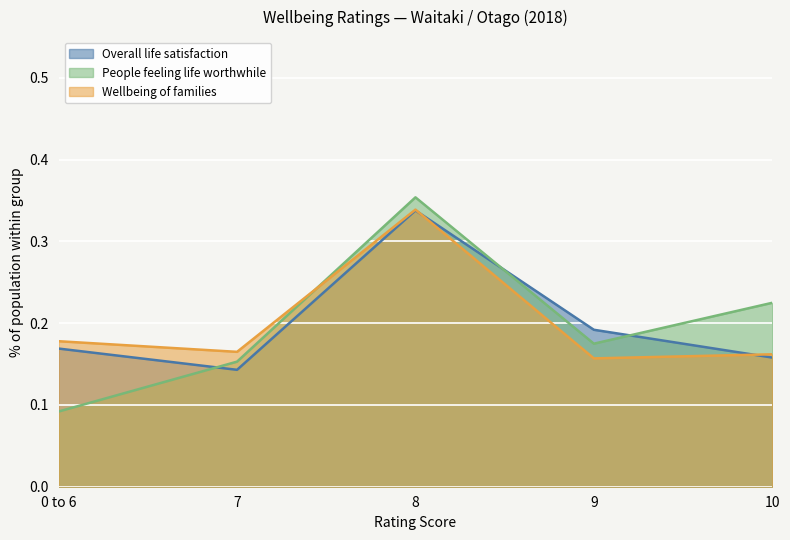

What is the minimum value for People feeling life worthwhile?

0.1